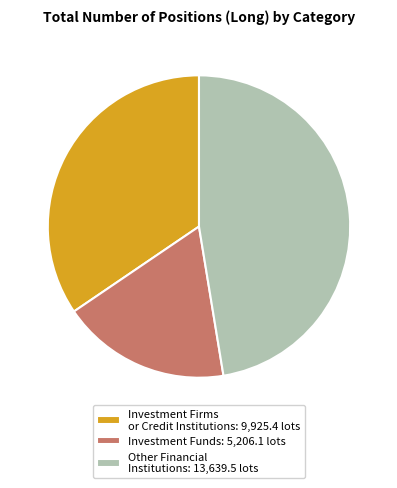

Do Other Financial Institutions: 13,639.5 lots and Investment Funds: 5,206.1 lots together represent more than half of the pie?

Yes